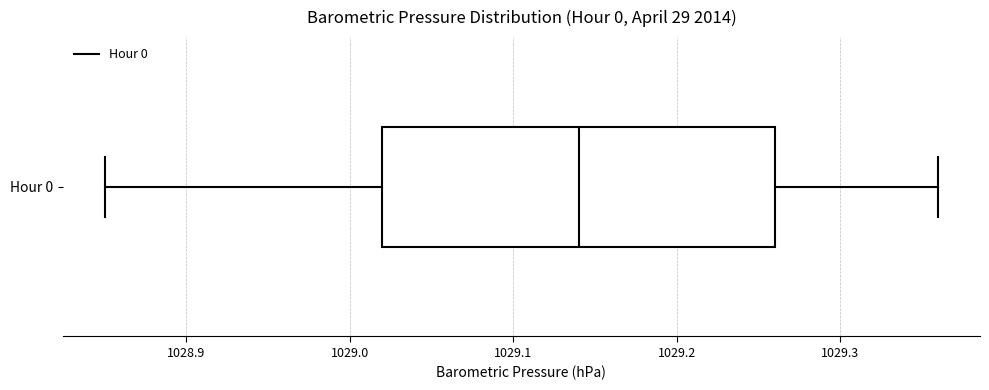

Where is the left edge of the box for Hour 0 on the x-axis? The values are not printed on the chart, so give them approximately, as read against the axis.

1029.02